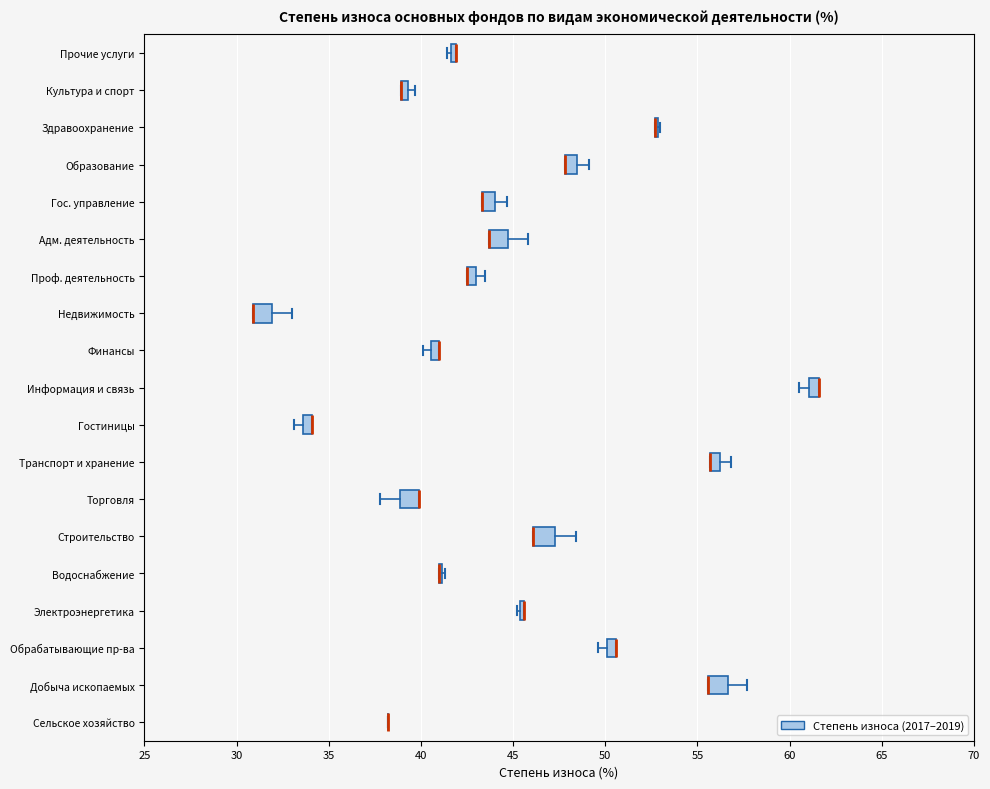

Where does the right whisker of the box for Транспорт и хранение end on the x-axis? The values are not printed on the chart, so give them approximately, as read against the axis.

57.0